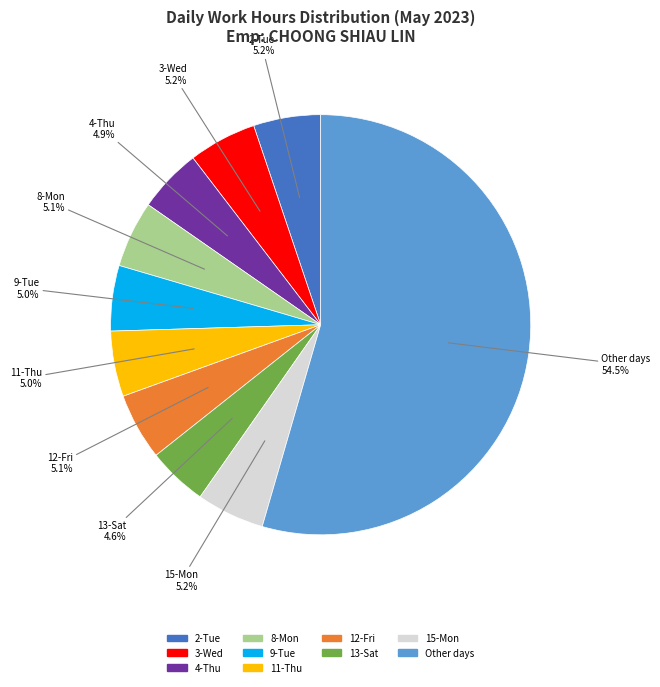

Is there a majority slice in this chart?

Yes